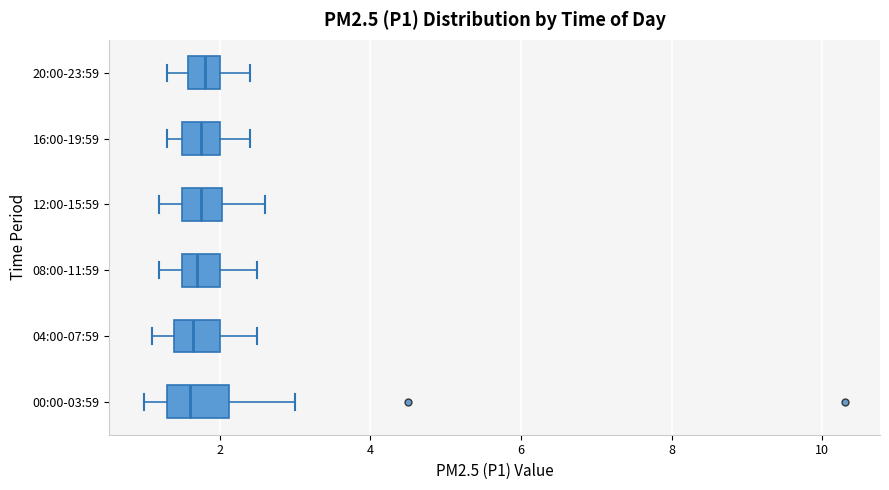

Reading bottom to top, transcribe this box plot: for each box, give where its median line is, the range the box spans, and where its two whiskers end, as read against the x-axis. The values are not printed on the chart, so give them approximately, as read against the axis.

00:00-03:59: median 1.6, box 1.4 to 2.2, whiskers 1.0 to 3.0
04:00-07:59: median 1.6, box 1.4 to 2.0, whiskers 1.2 to 2.6
08:00-11:59: median 1.8, box 1.6 to 2.0, whiskers 1.2 to 2.6
12:00-15:59: median 1.8, box 1.6 to 2.0, whiskers 1.2 to 2.6
16:00-19:59: median 1.8, box 1.6 to 2.0, whiskers 1.4 to 2.4
20:00-23:59: median 1.8, box 1.6 to 2.0, whiskers 1.4 to 2.4